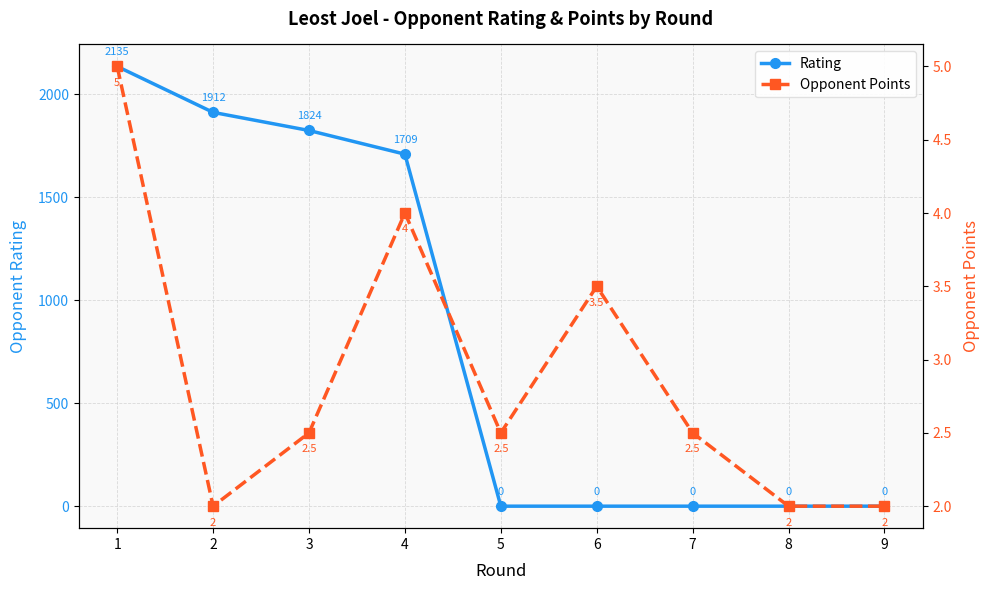

How many lines are shown in the chart?

2